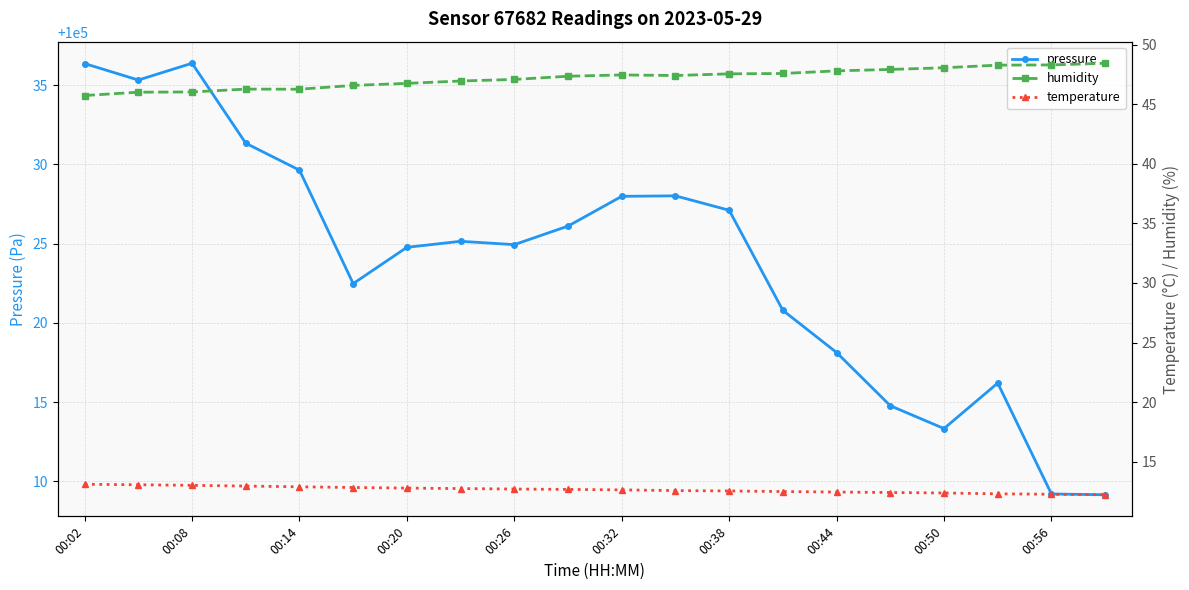

True or false: pressure has a value of 100036.4 at 00:02.

True